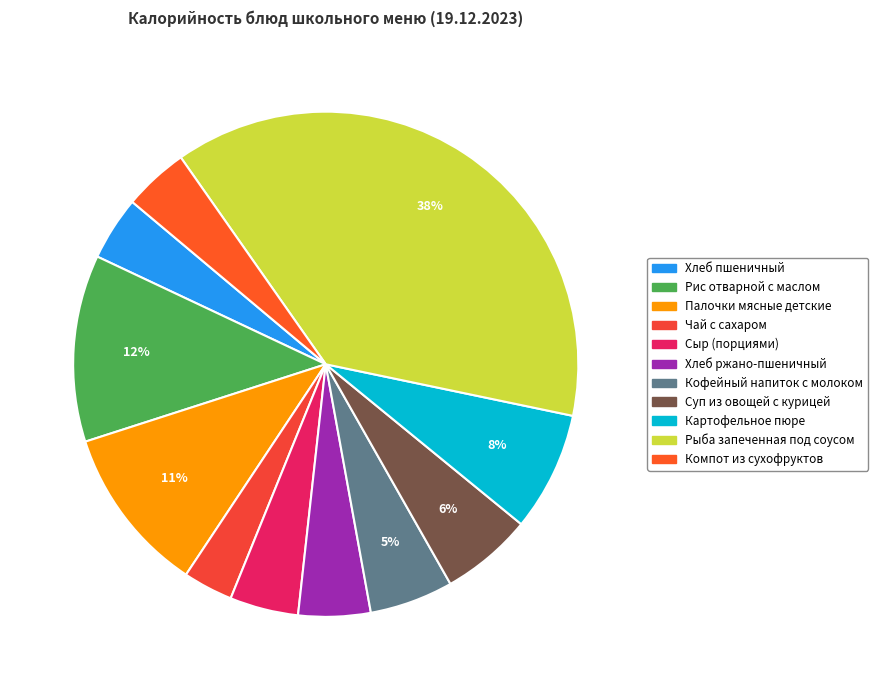

Which slice is the largest?

Рыба запеченная под соусом